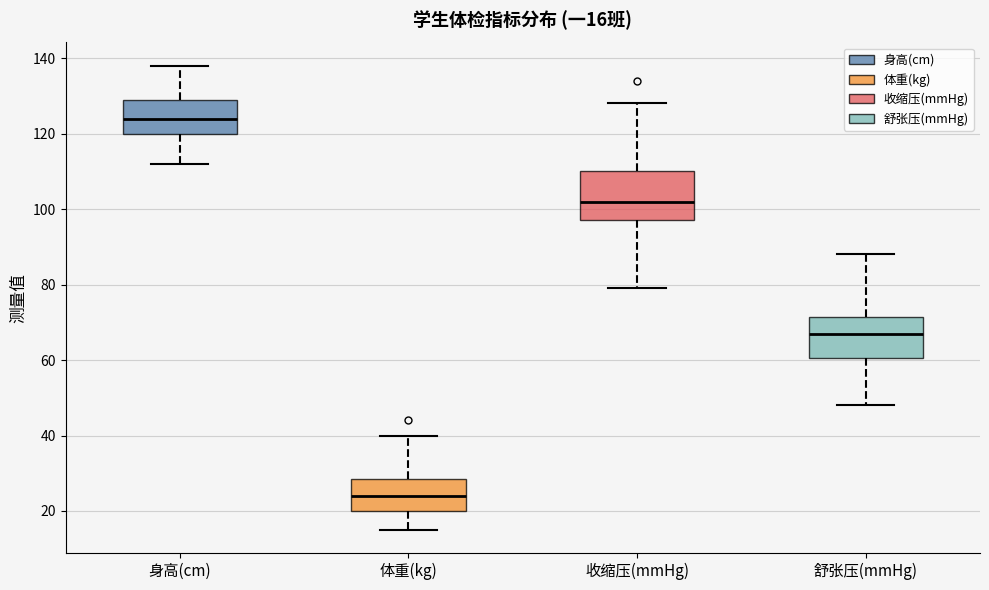

Which box has the lowest median line?

体重(kg)